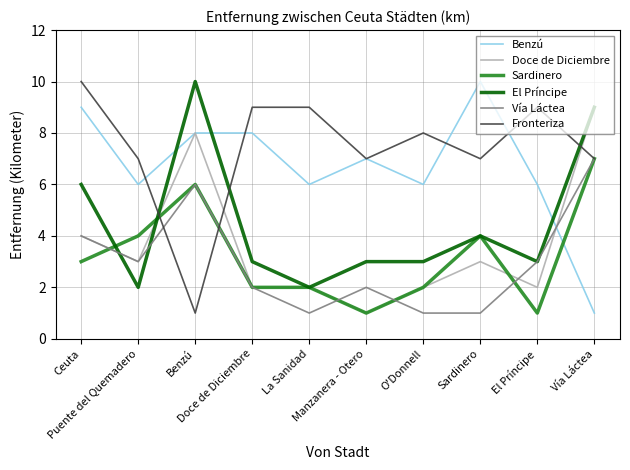

Count the number of categories in the chart.

10